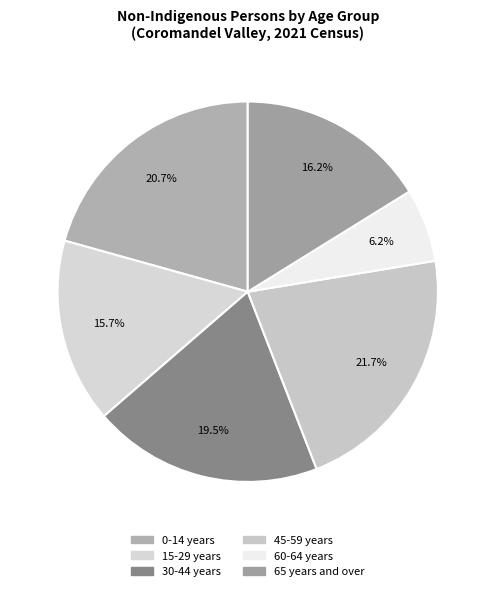

Count the number of slices in the pie.

6